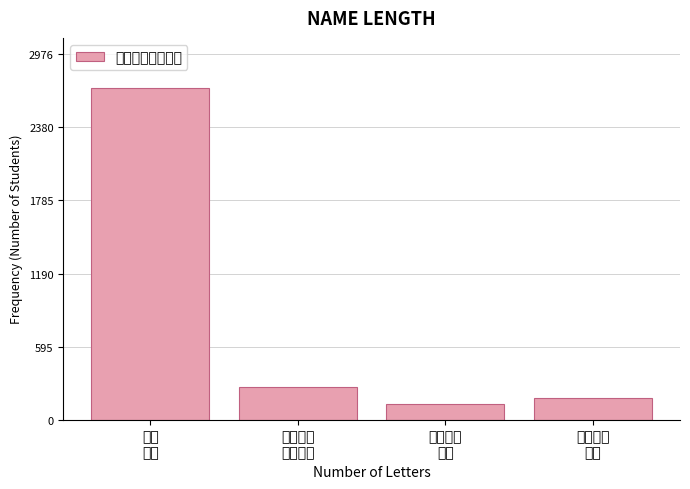

Reading left to right, extract all data points from this chart.

2705.1	267.4	128.2	177.3